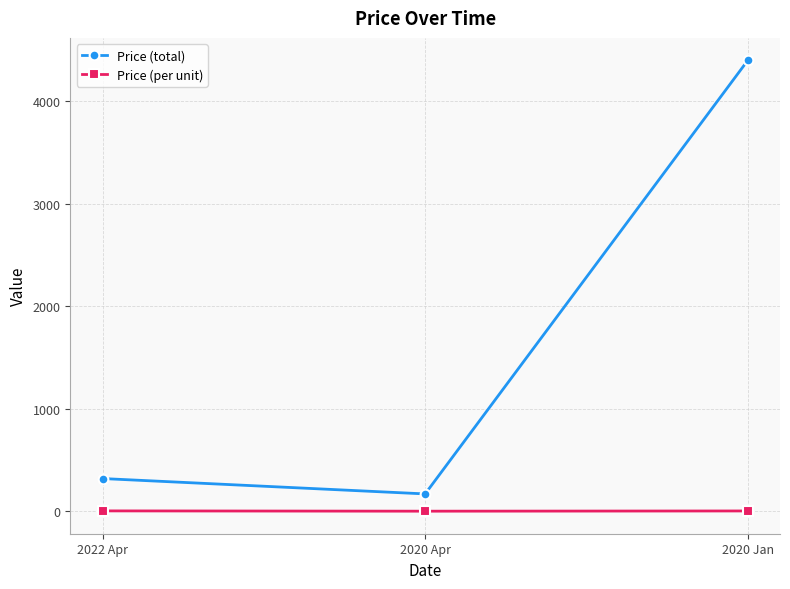

What is the greatest value displayed?

4400.0